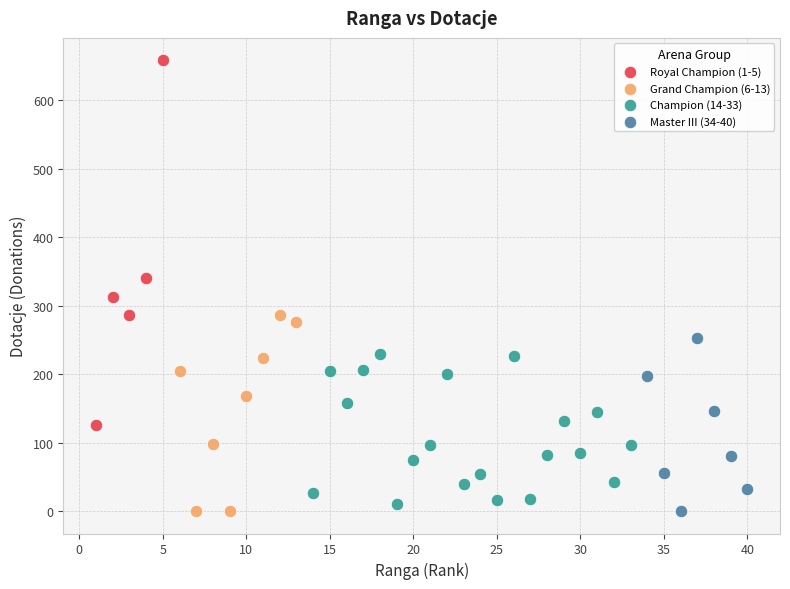

Which series has the largest Y range (max minus min)?

Royal Champion (1-5)